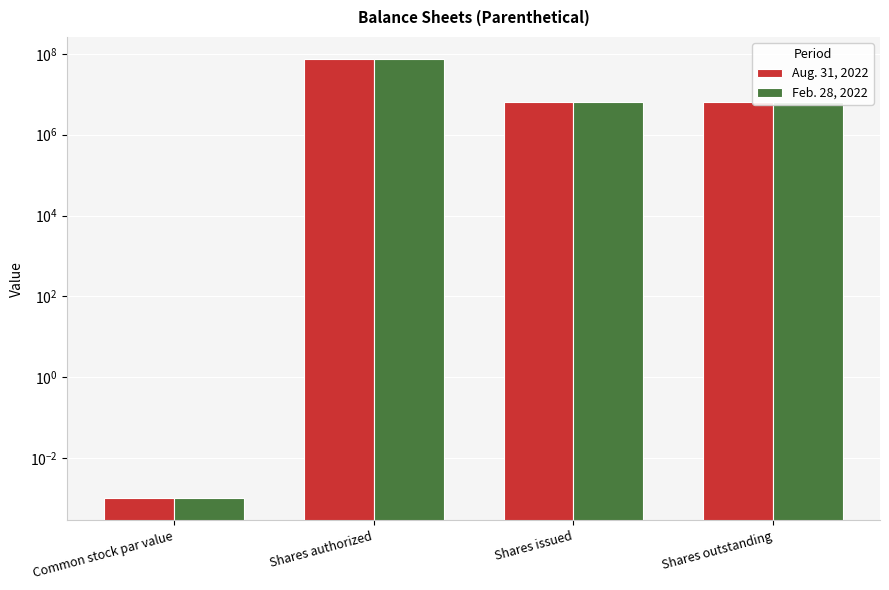

What is the label of the 4th bar from the left?

Shares outstanding